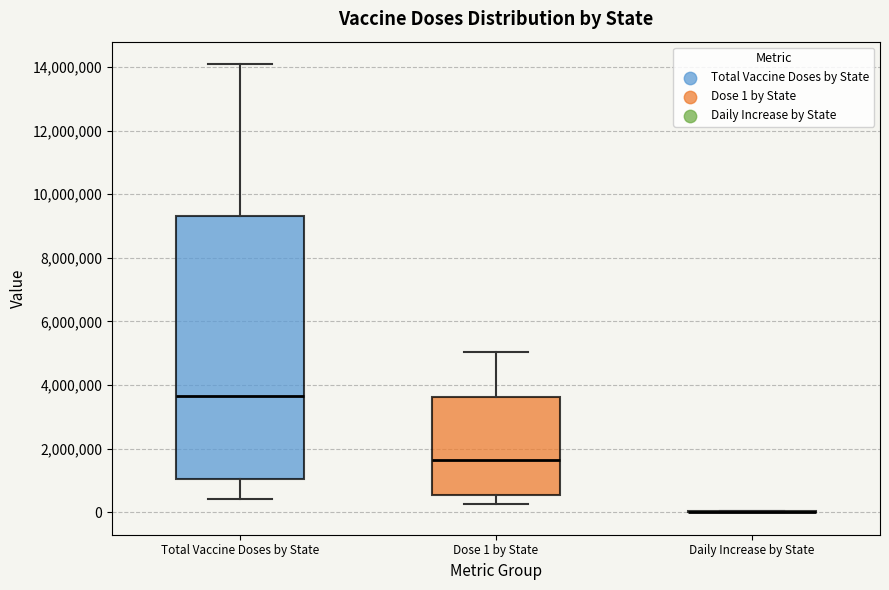

Where does the upper whisker of the box for Total Vaccine Doses by State end on the y-axis? The values are not printed on the chart, so give them approximately, as read against the axis.

14000000